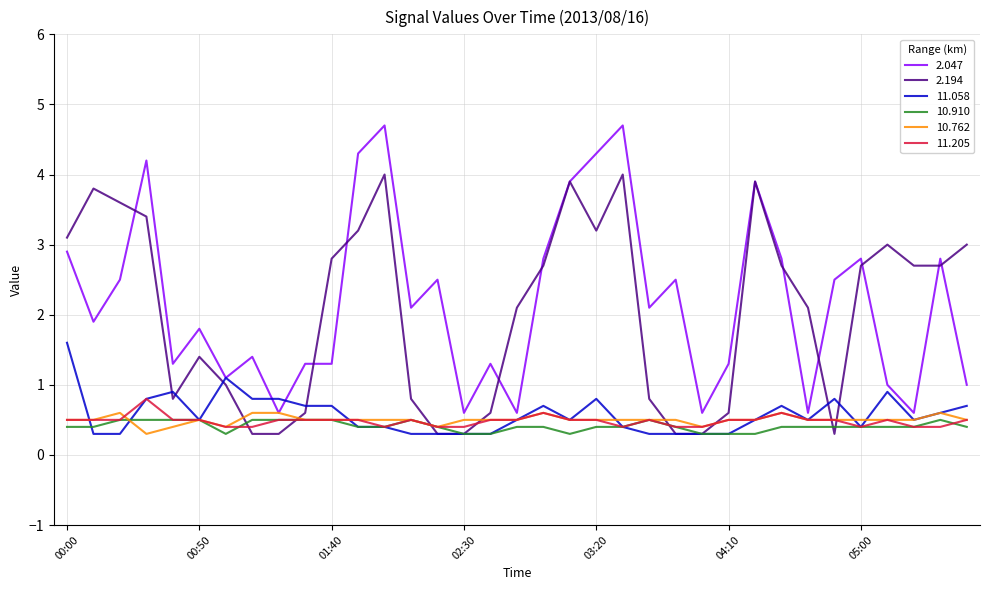

True or false: 2.194 and 11.205 intersect in this chart.

True